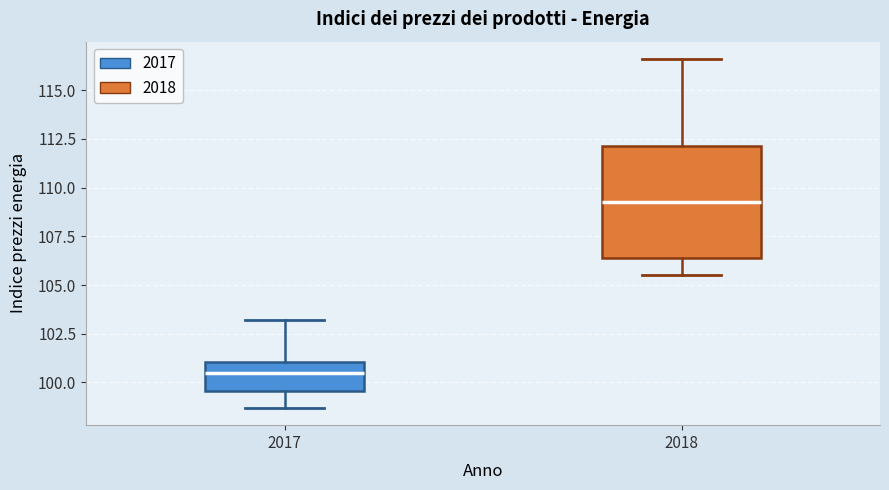

Reading left to right, transcribe this box plot: for each box, give where its median line is, the range the box spans, and where its two whiskers end, as read against the y-axis. The values are not printed on the chart, so give them approximately, as read against the axis.

2017: median 100.5, box 99.5 to 101.0, whiskers 98.5 to 103.0
2018: median 109.5, box 106.5 to 112.0, whiskers 105.5 to 116.5